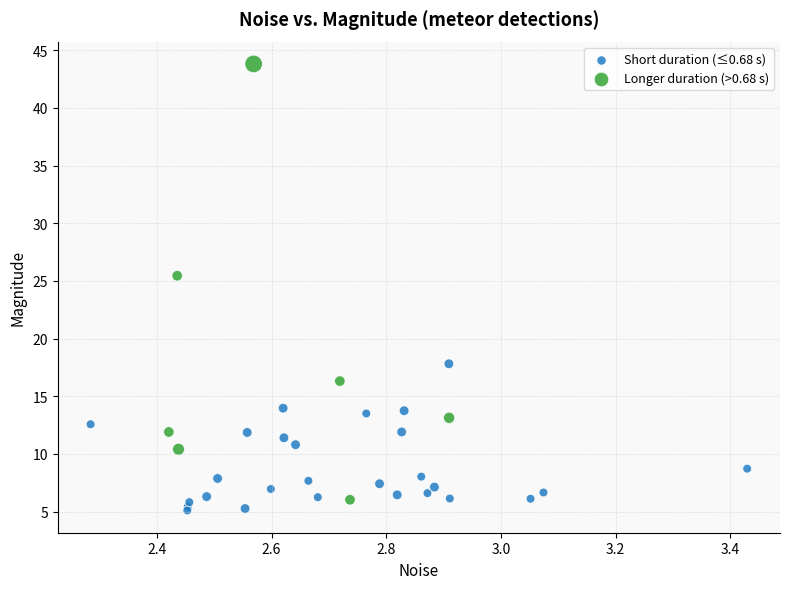

Which series has the largest Y range (max minus min)?

Longer duration (>0.68 s)